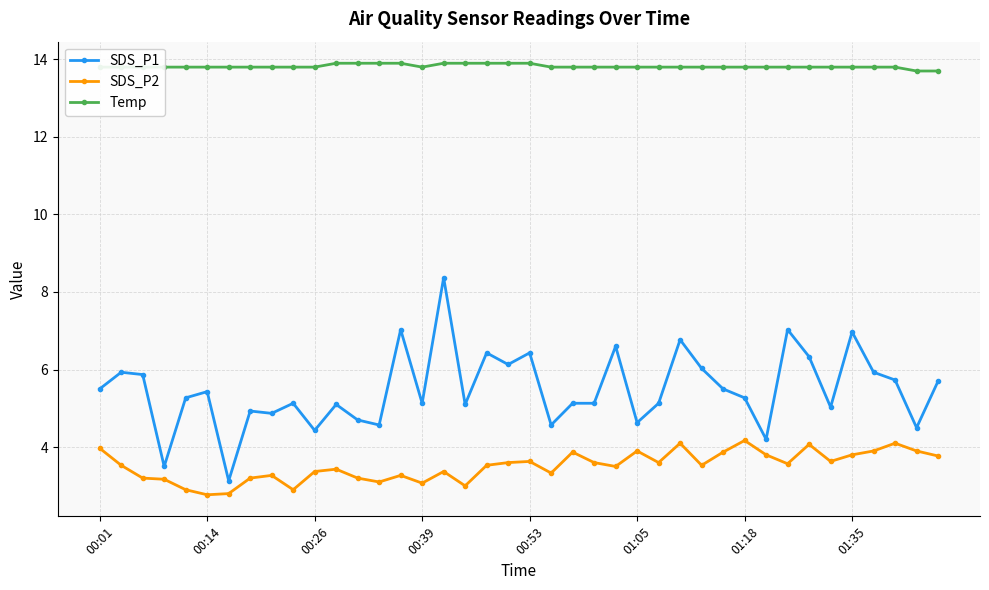

List the series in order of their peak value, lowest first.

SDS_P2, SDS_P1, Temp